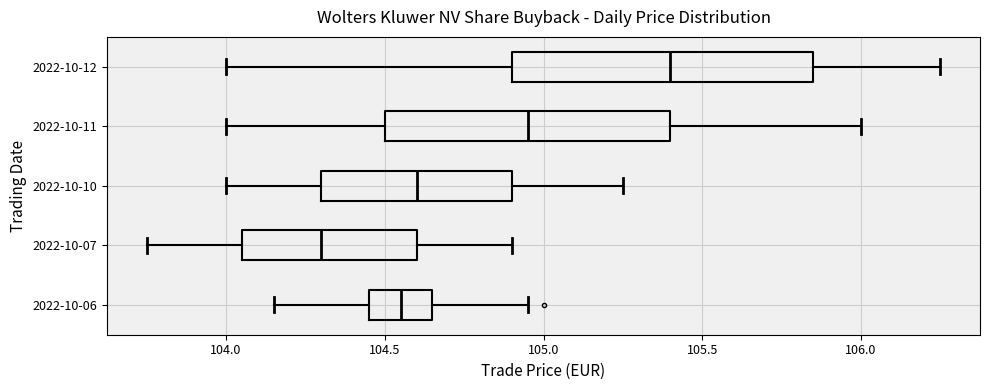

Where does the right whisker of the box for 2022-10-12 end on the x-axis? The values are not printed on the chart, so give them approximately, as read against the axis.

106.25